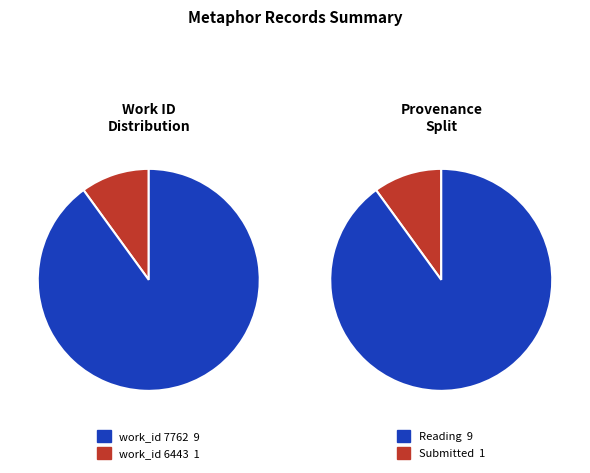

Is it true that 23178 is 1% of the pie?

False